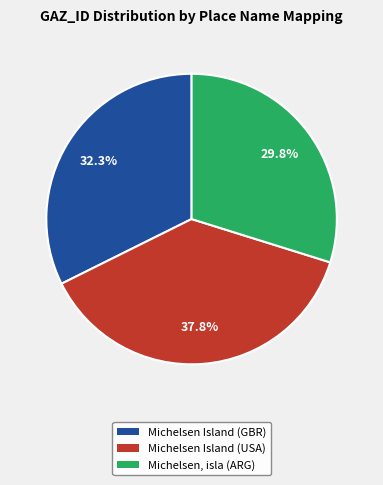

Does any single category account for the majority?

No